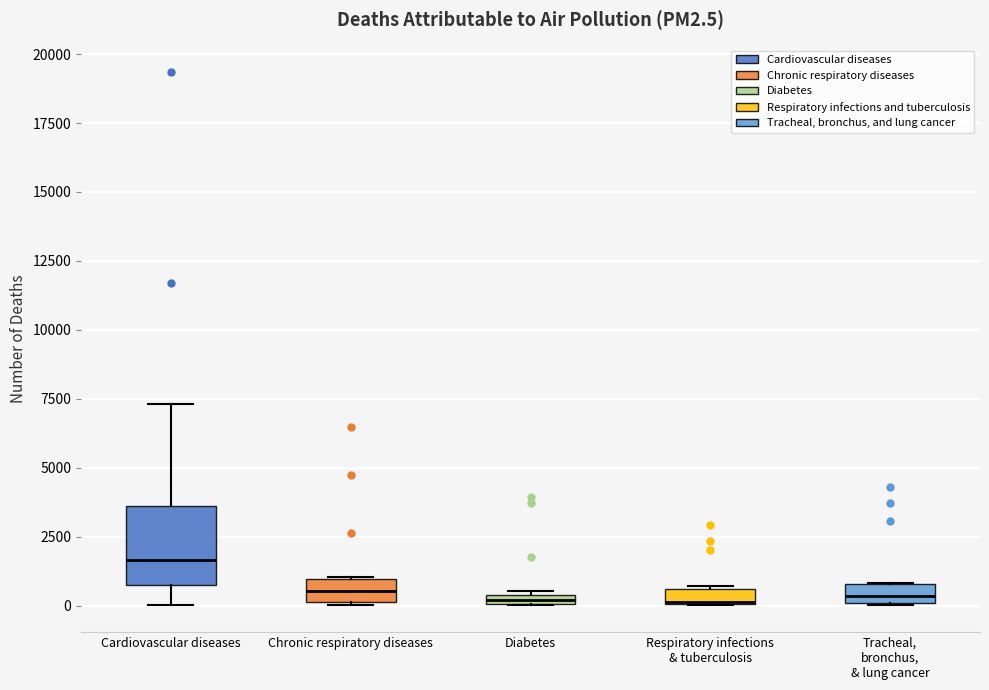

Comparing the boxes themselves (not the whiskers), which one is the tallest?

Cardiovascular diseases